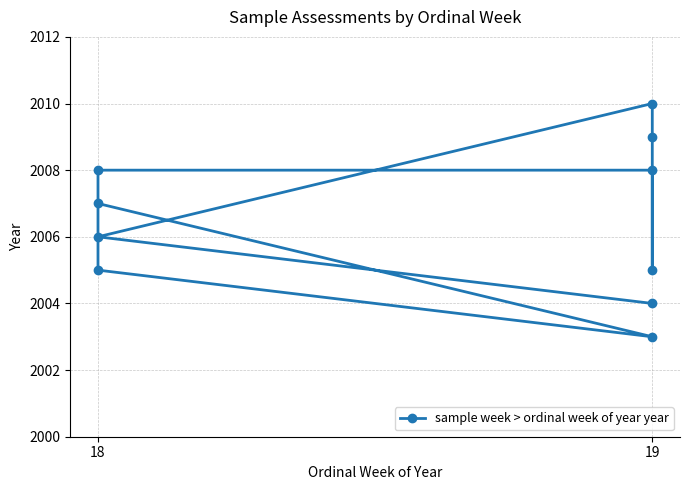

How many values are between 2005 and 2008?

6